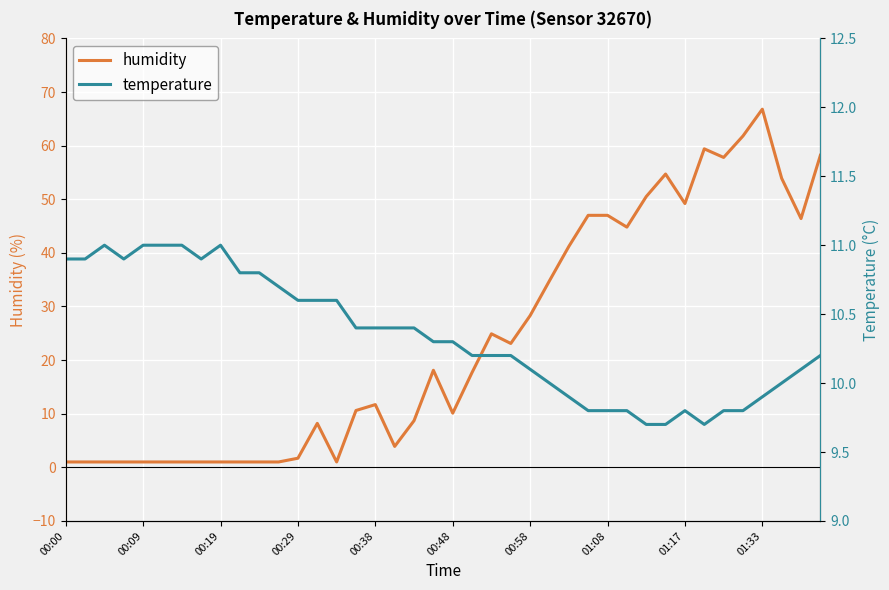

What is the spread (max minus min) of values at 27?

37.2